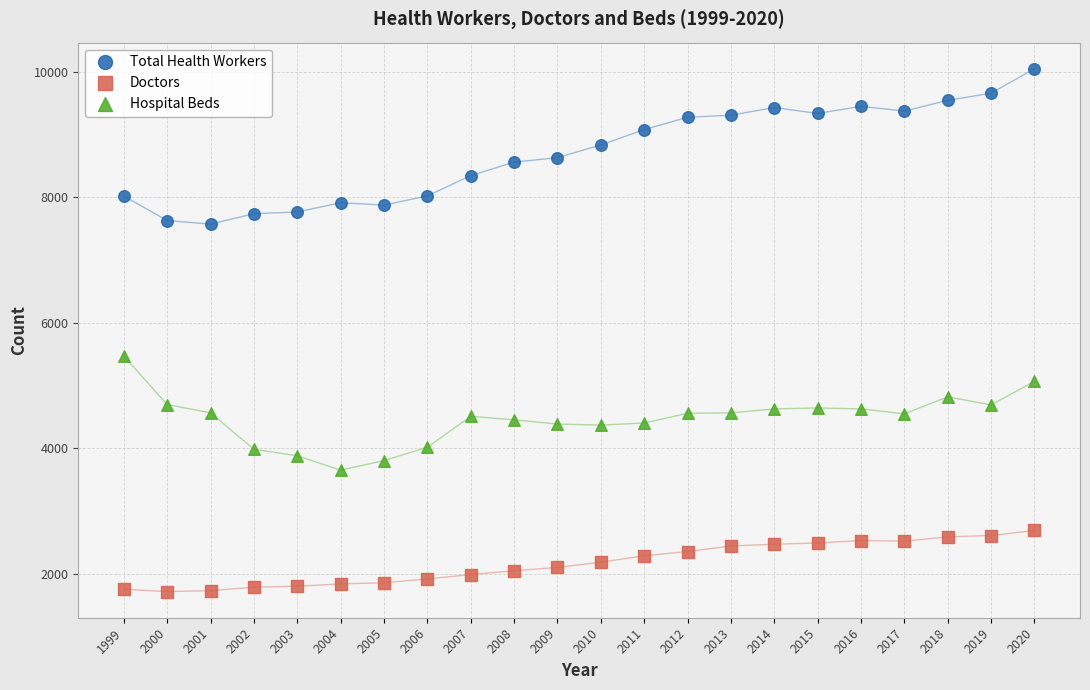

What are all the series names shown in the legend?

Total Health Workers, Doctors, Hospital Beds